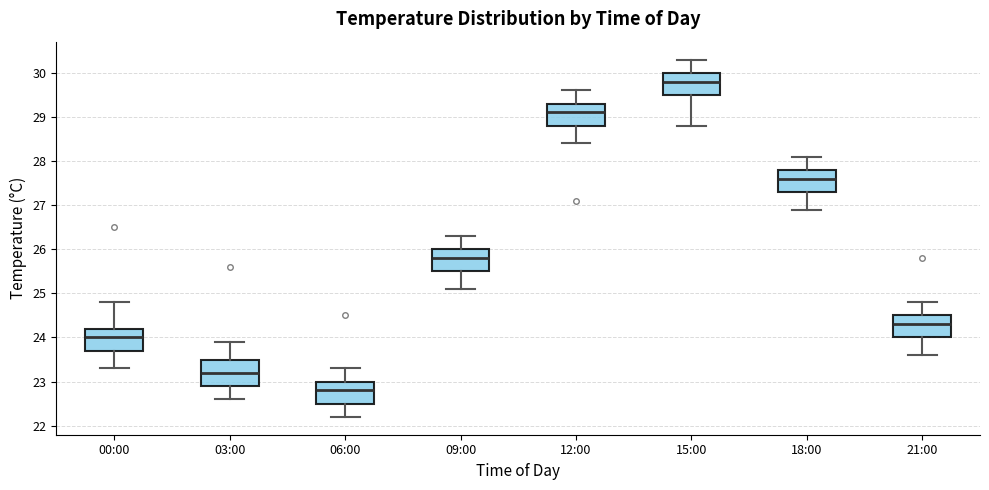

Reading left to right, read every box against the y-axis: the position of its median line, the range the box covers, and the ends of its whiskers. The values are not printed on the chart, so give them approximately, as read against the axis.

00:00: median 24.0, box 23.7 to 24.2, whiskers 23.3 to 24.8
03:00: median 23.2, box 22.9 to 23.5, whiskers 22.6 to 23.9
06:00: median 22.8, box 22.5 to 23.0, whiskers 22.2 to 23.3
09:00: median 25.8, box 25.5 to 26.0, whiskers 25.1 to 26.3
12:00: median 29.1, box 28.8 to 29.3, whiskers 28.4 to 29.6
15:00: median 29.8, box 29.5 to 30.0, whiskers 28.8 to 30.3
18:00: median 27.6, box 27.3 to 27.8, whiskers 26.9 to 28.1
21:00: median 24.3, box 24.0 to 24.5, whiskers 23.6 to 24.8